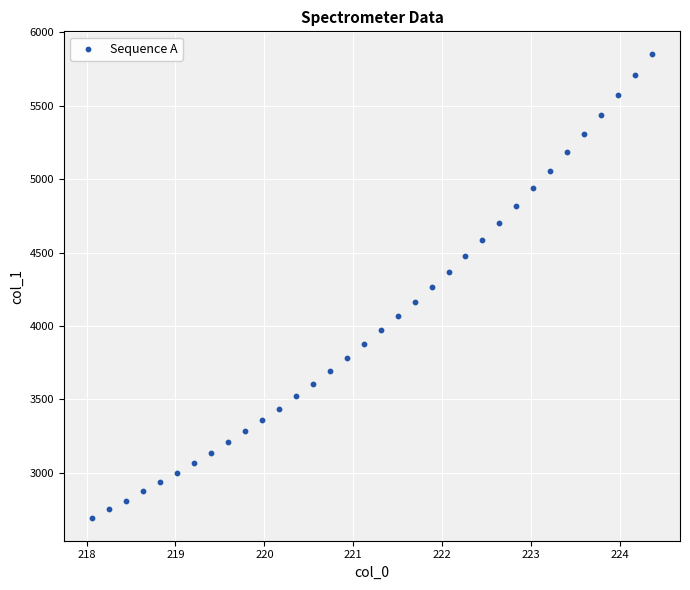

What is the range of X values (max minus min)?

6.3